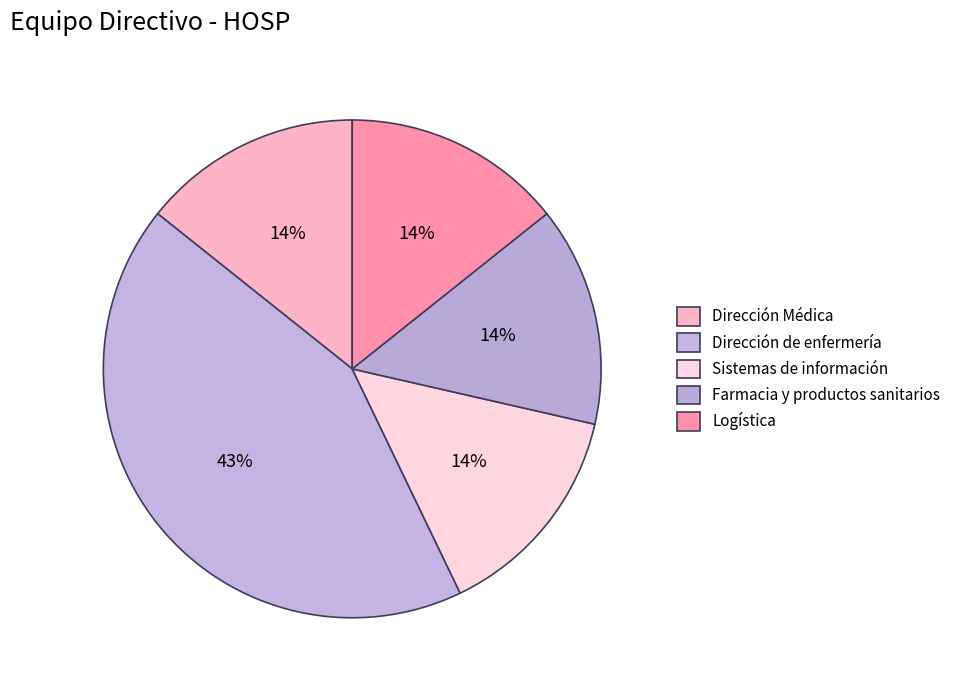

Combined, do Farmacia y productos sanitarios and Sistemas de información account for over 50%?

No